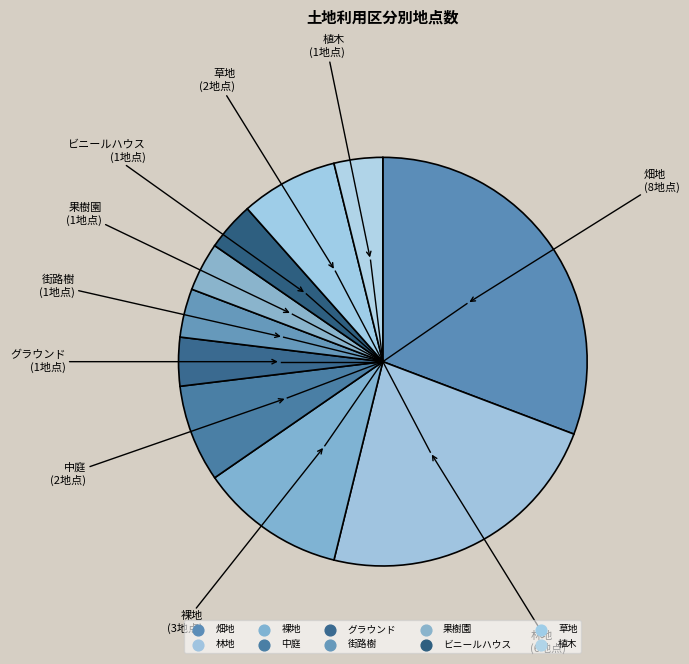

True or false: 植木 accounts for 14% of the total.

False